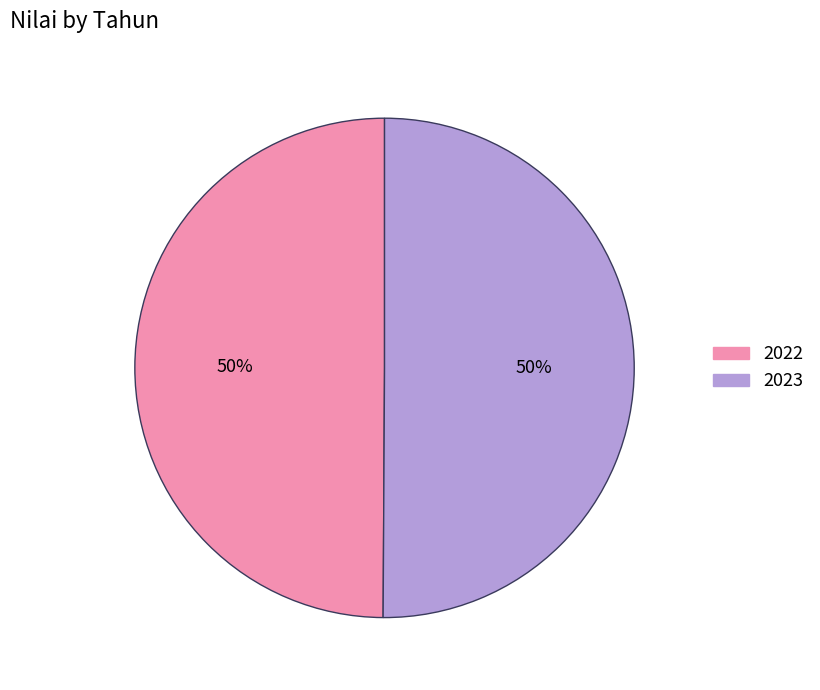

True or false: 2023 accounts for 39% of the total.

False